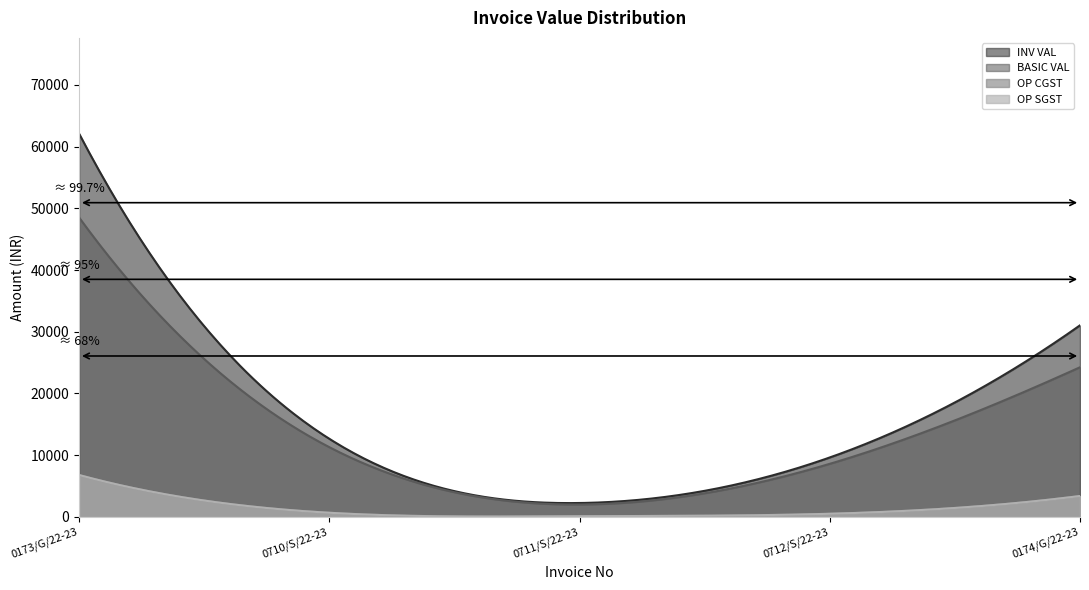

What position from the left is 0711/S/22-23?

3